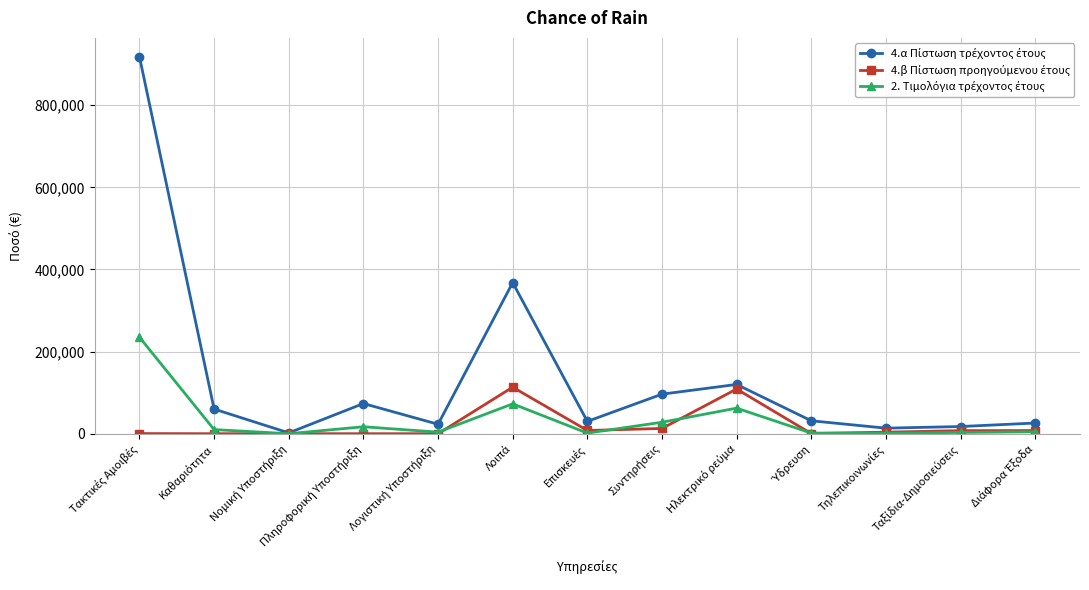

What is the greatest value displayed?

918083.0